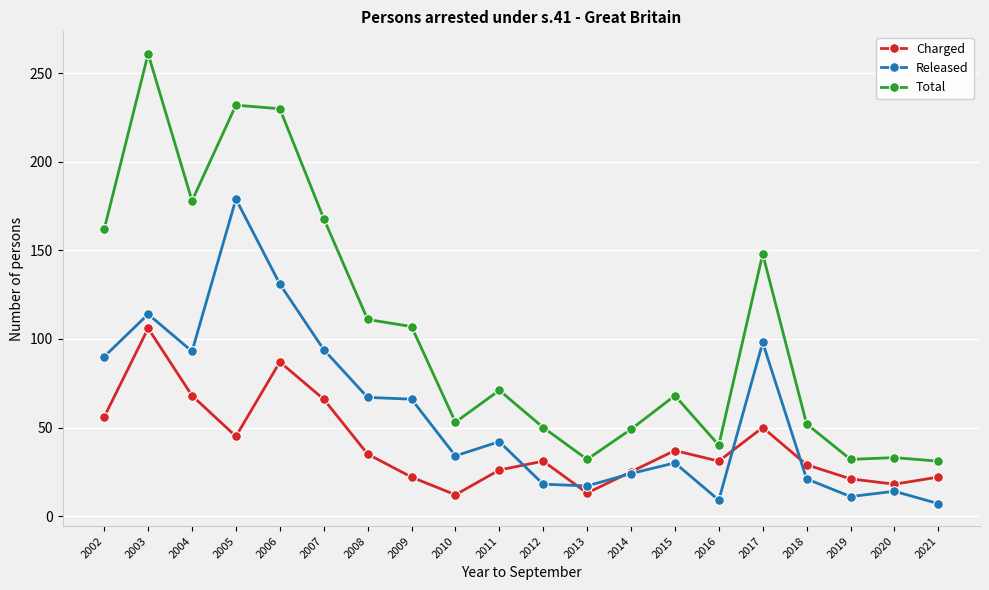

Which series has the largest total across all categories?

Total